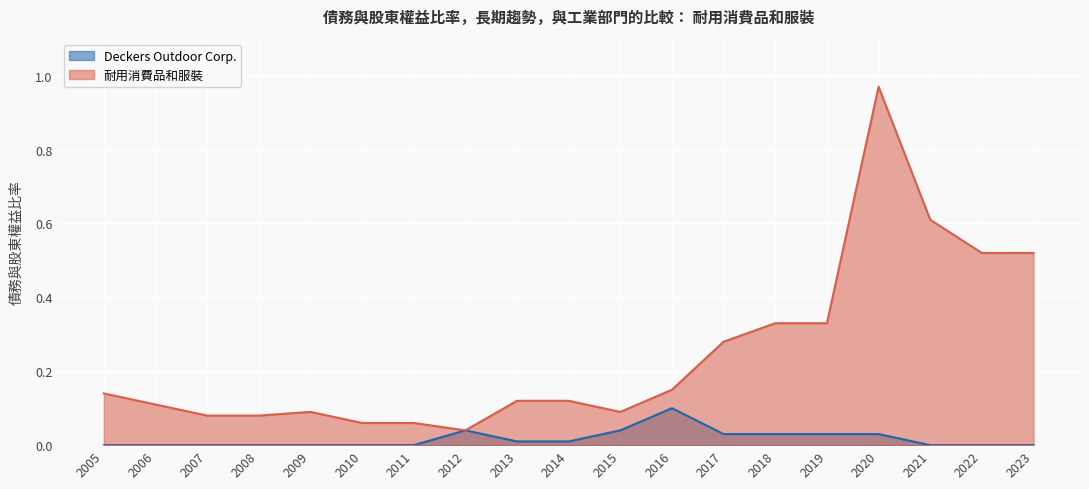

True or false: 耐用消費品和服裝 and Deckers Outdoor Corp. intersect in this chart.

False